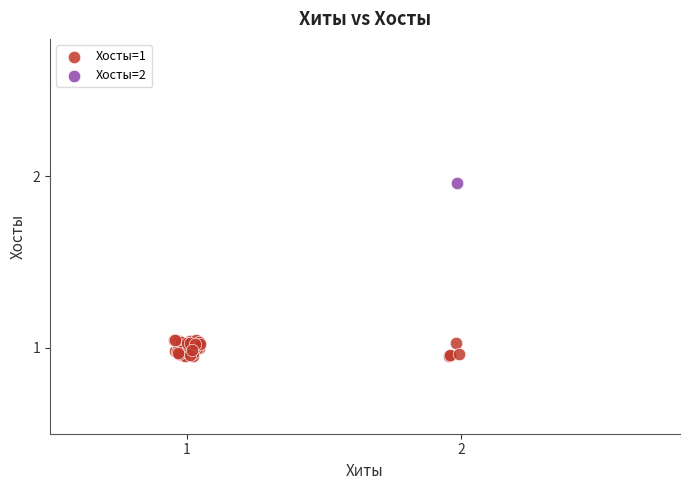

What are all the series names shown in the legend?

Хосты=1, Хосты=2